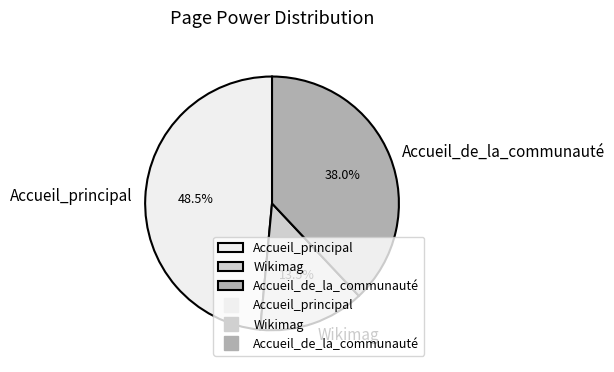

Which category has the smallest portion of the pie?

Wikimag